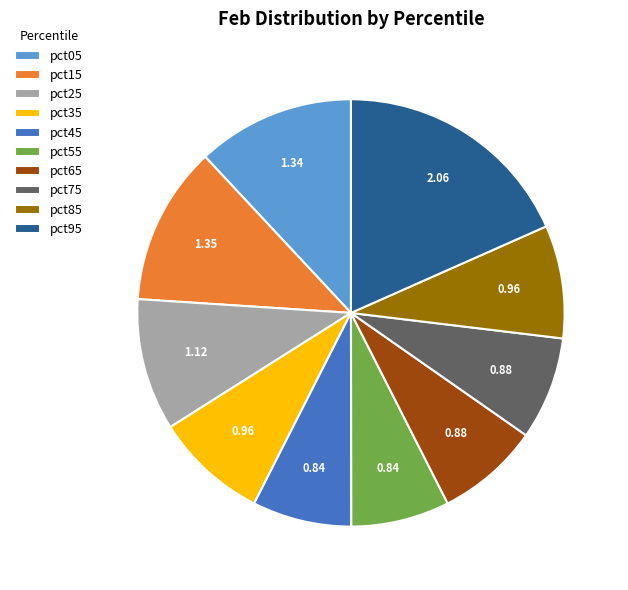

Combined, do pct85 and pct55 account for over 50%?

No